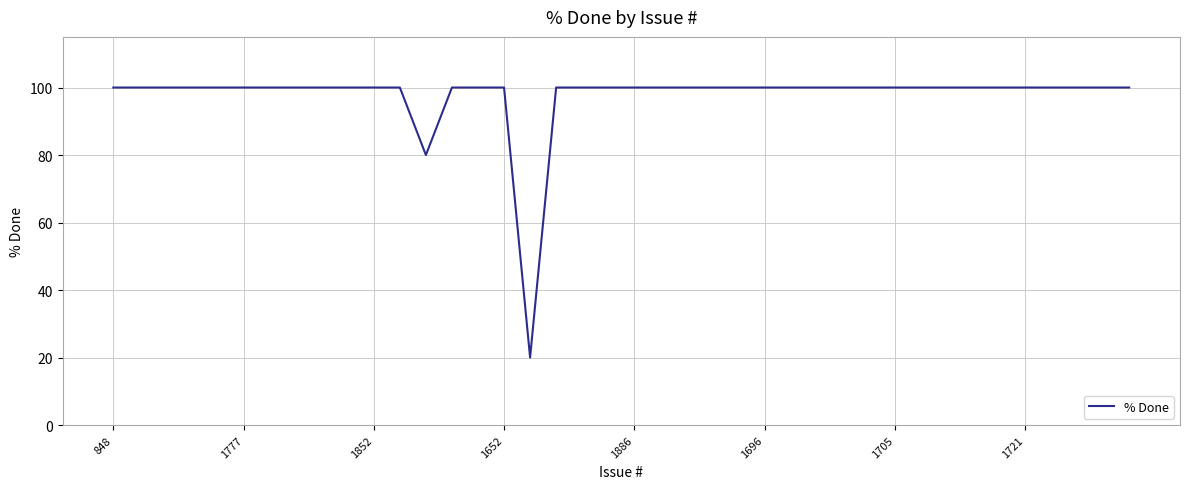

What is the maximum value shown in the chart?

100